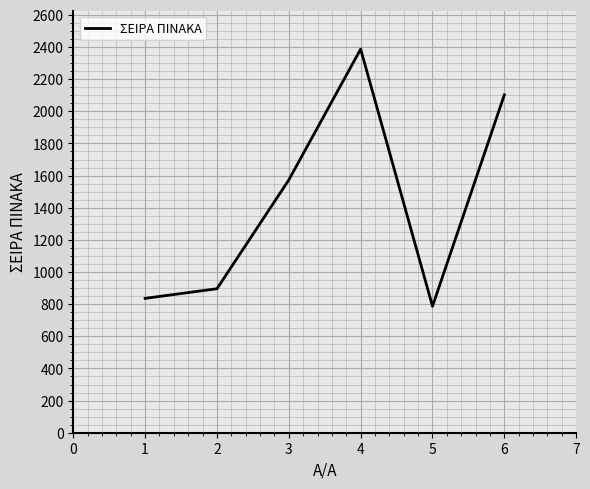

List the labels in order of value, largest first.

4, 6, 3, 2, 1, 5